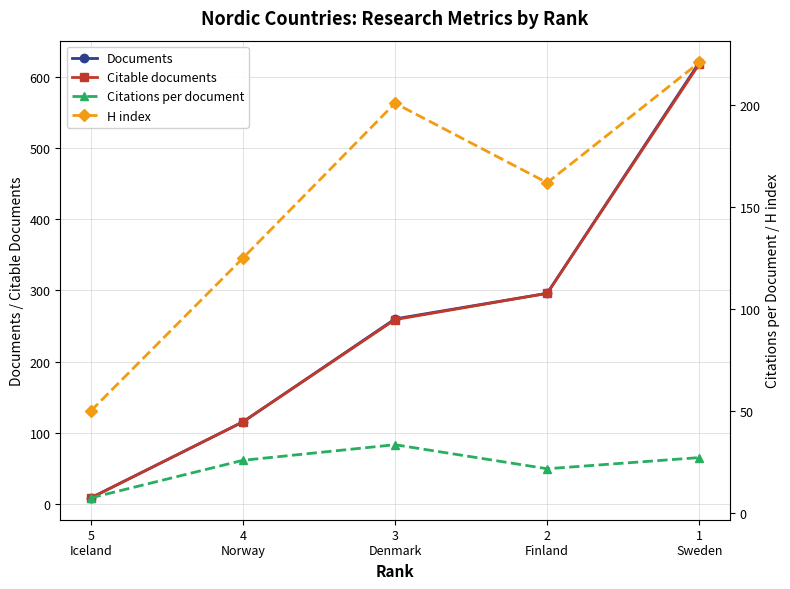

What is the minimum value for Citations per document?

7.4